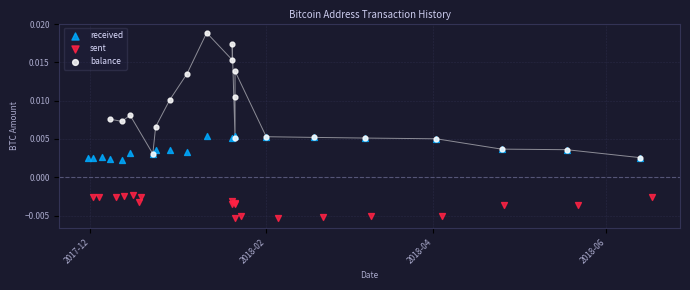

What are all the series names shown in the legend?

received, sent, balance